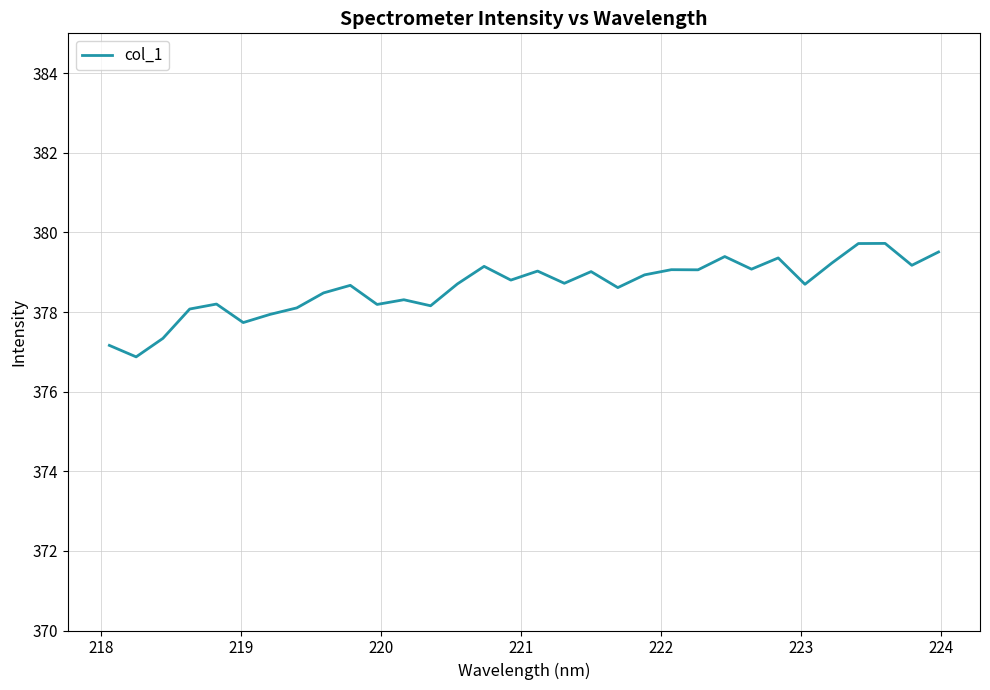

Is this an area chart (filled region under the line)?

No